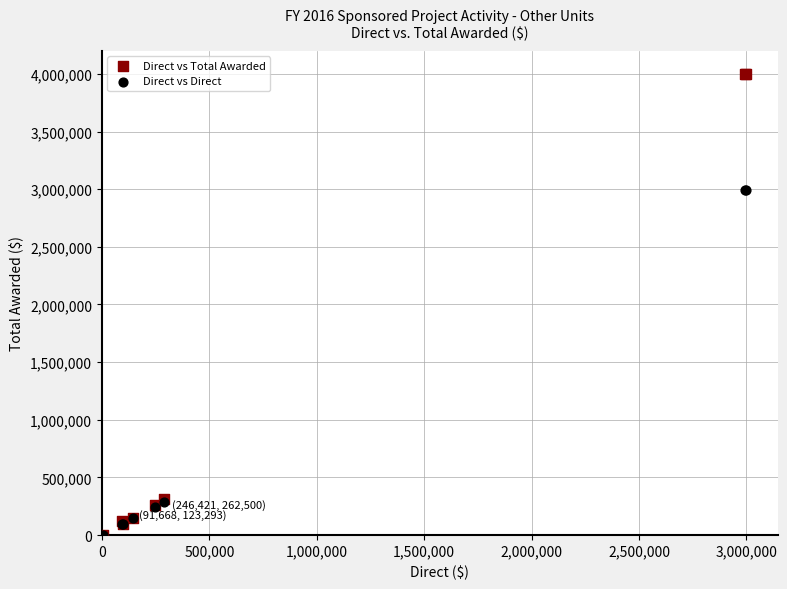

What are all the series names shown in the legend?

Direct vs Total Awarded, Direct vs Direct